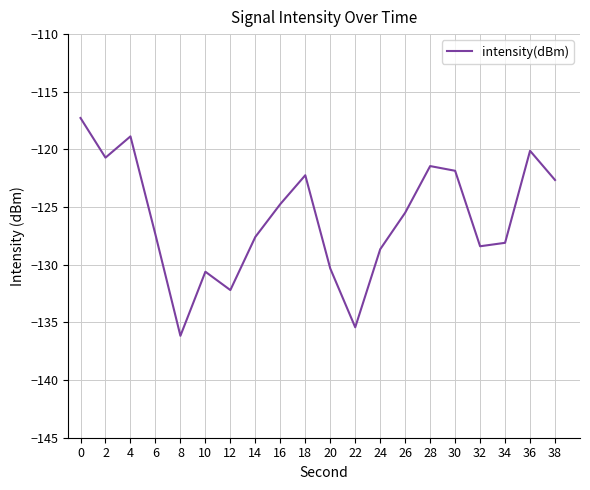

Reading left to right, what are all the values shown in this chart?

0=-117.3	2=-120.7	4=-118.9	6=-127.4	8=-136.2	10=-130.6	12=-132.2	14=-127.6	16=-124.7	18=-122.2	20=-130.3	22=-135.4	24=-128.7	26=-125.5	28=-121.4	30=-121.9	32=-128.4	34=-128.1	36=-120.1	38=-122.7